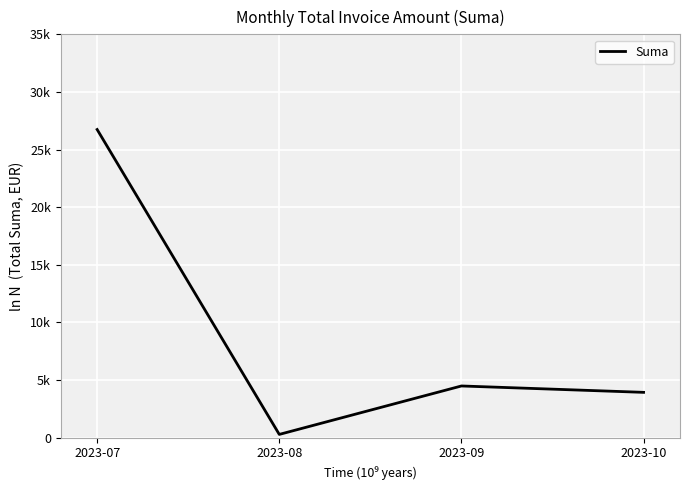

Is this an area chart (filled region under the line)?

No